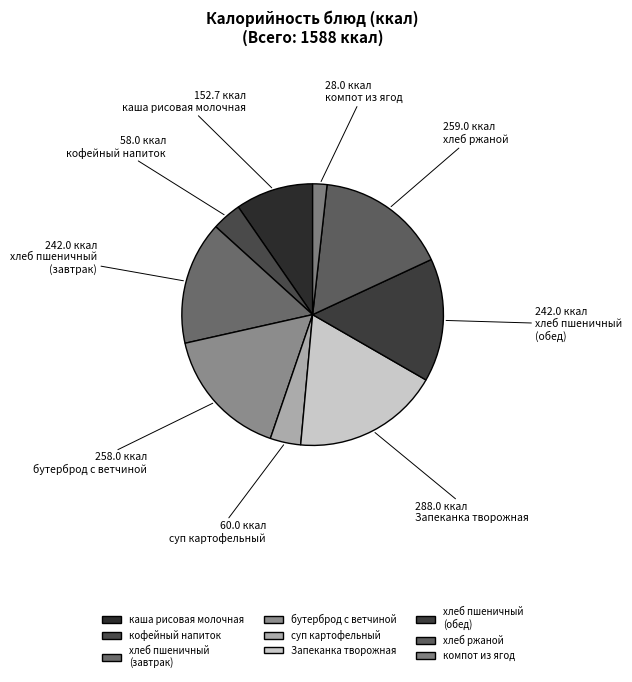

To the nearest percent, what is the average slice percentage?

11%